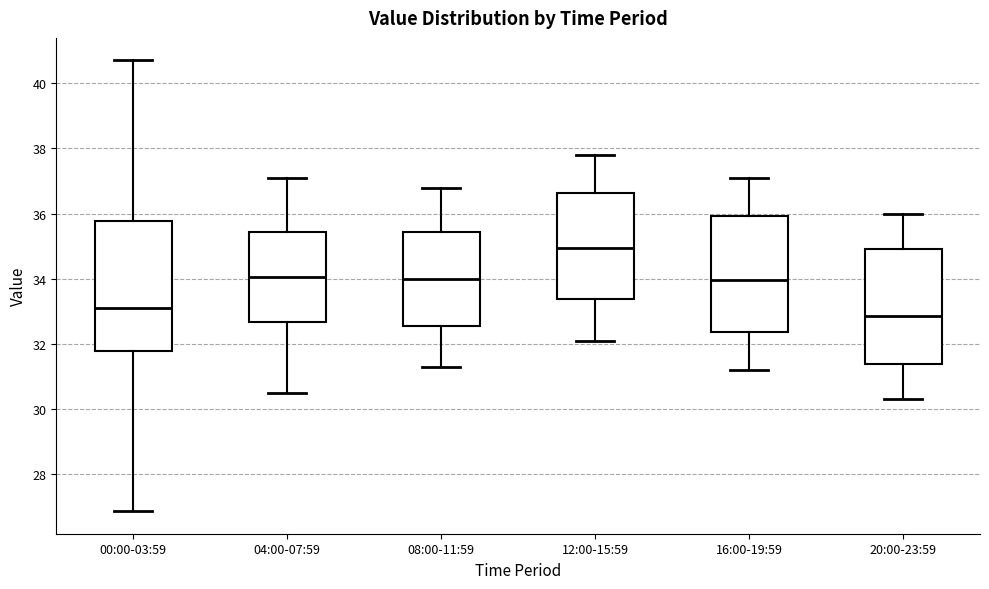

Which box's median line is the highest?

12:00-15:59